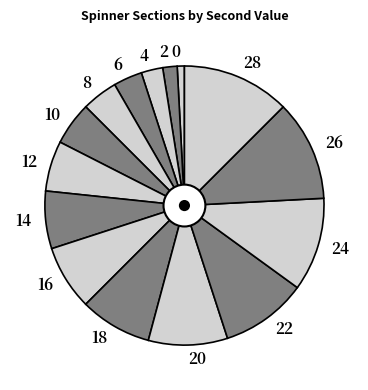

Rank the categories by value from lowest to highest.

0, 2, 4, 6, 8, 10, 12, 14, 16, 18, 20, 22, 24, 26, 28